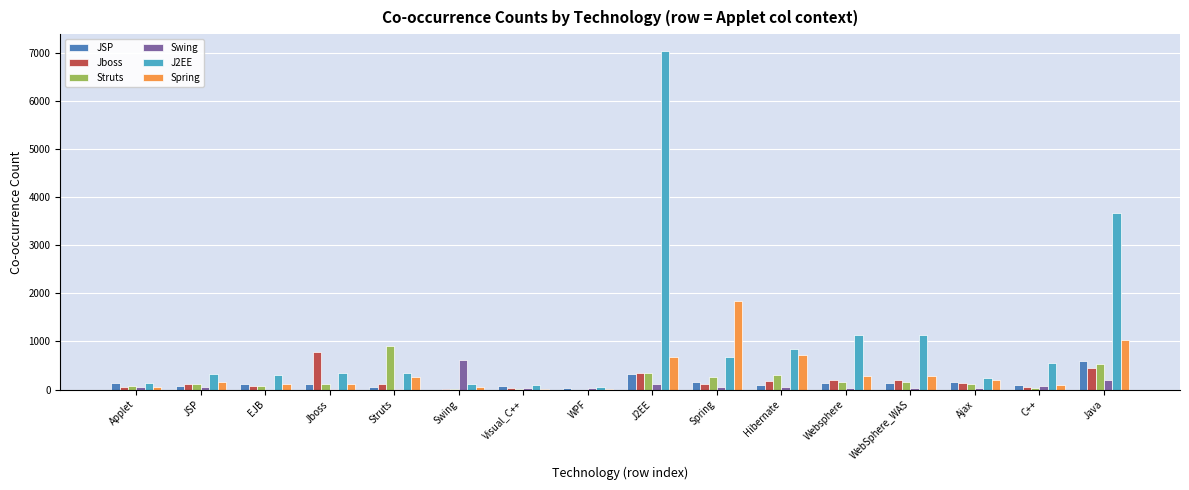

Which series has the largest total across all categories?

J2EE